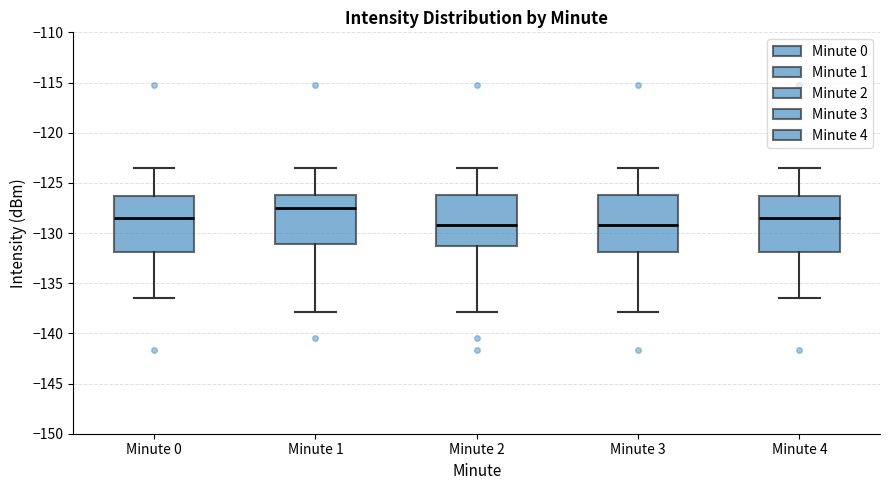

Where does the median line of the box for Minute 1 sit on the y-axis? The values are not printed on the chart, so give them approximately, as read against the axis.

-127.5